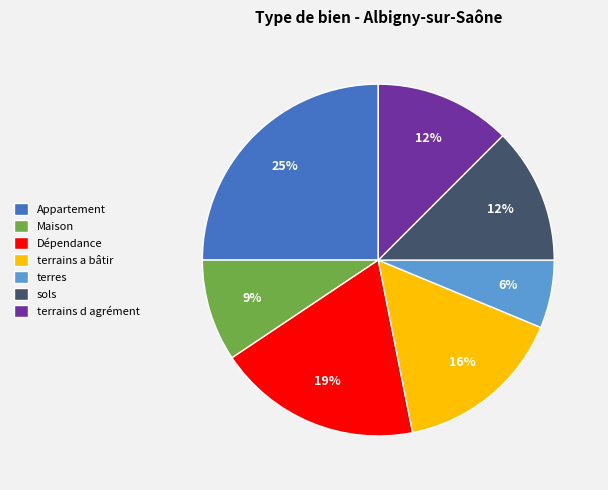

To the nearest percent, what portion does Dépendance represent?

19%